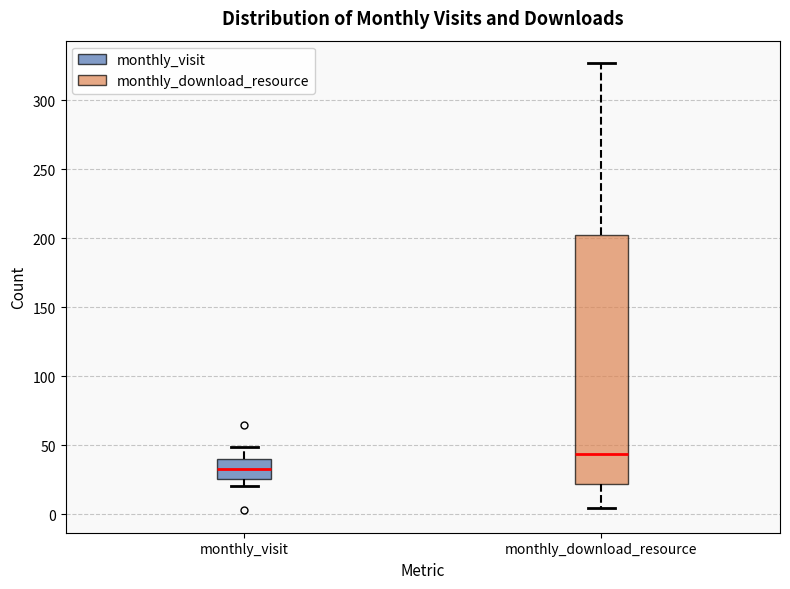

Reading left to right, read every box against the y-axis: the position of its median line, the range the box covers, and the ends of its whiskers. The values are not printed on the chart, so give them approximately, as read against the axis.

monthly_visit: median 35, box 25 to 40, whiskers 20 to 50
monthly_download_resource: median 45, box 20 to 205, whiskers 5 to 325